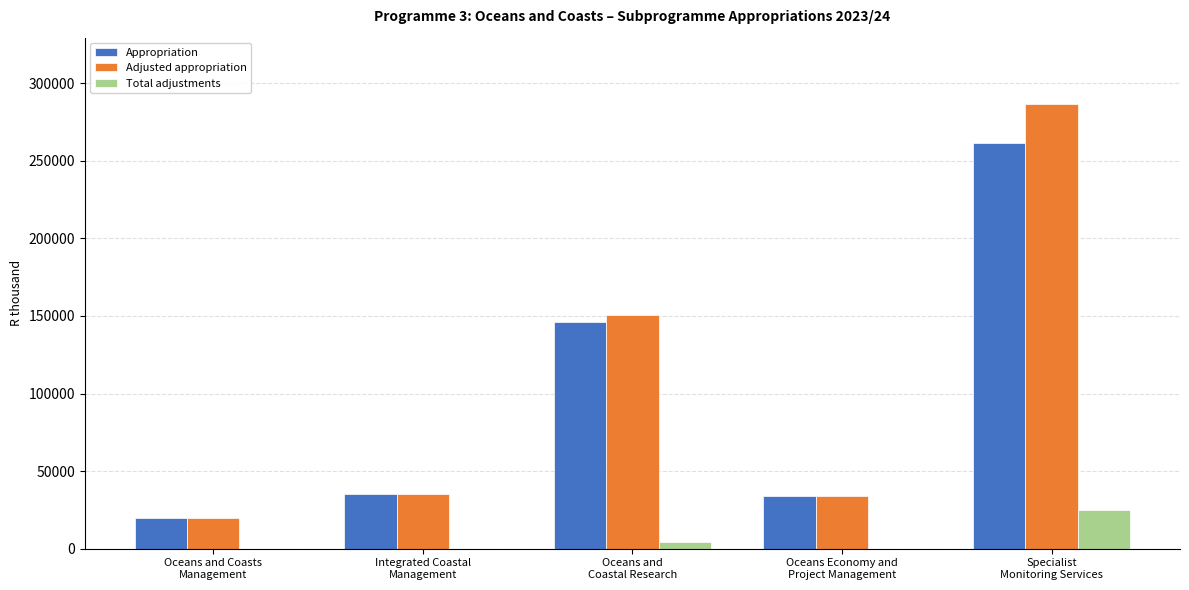

What is the sum of all Total adjustments values?

29000